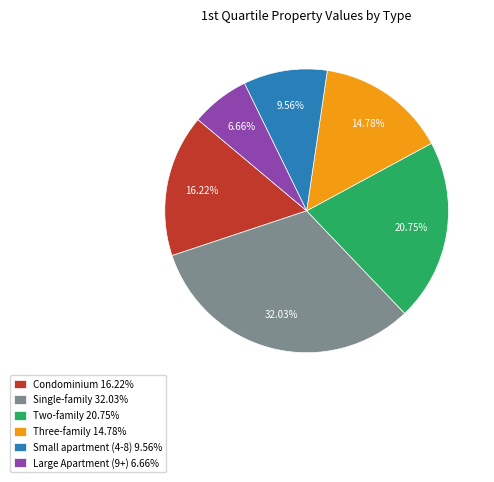

Does Large Apartment (9+) account for over 50% of the chart?

No